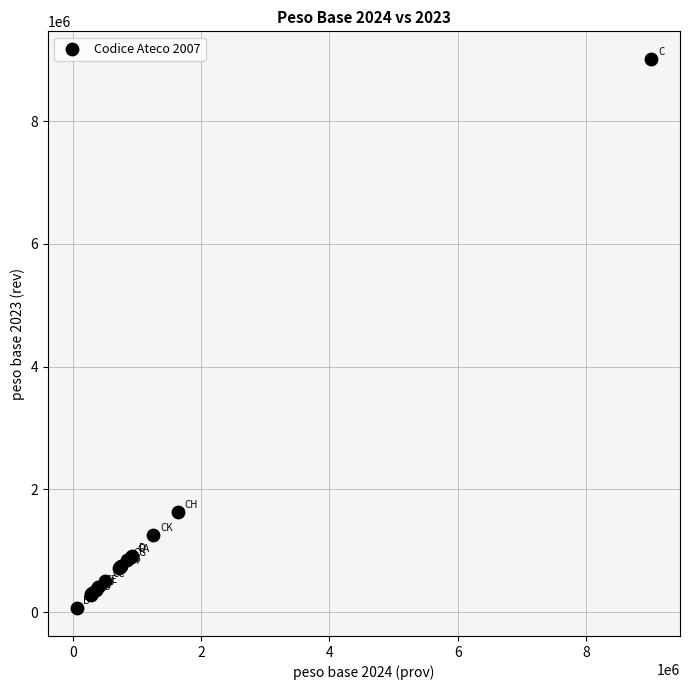

What Y value in the scatter plot is closest to 4538265?

1637109